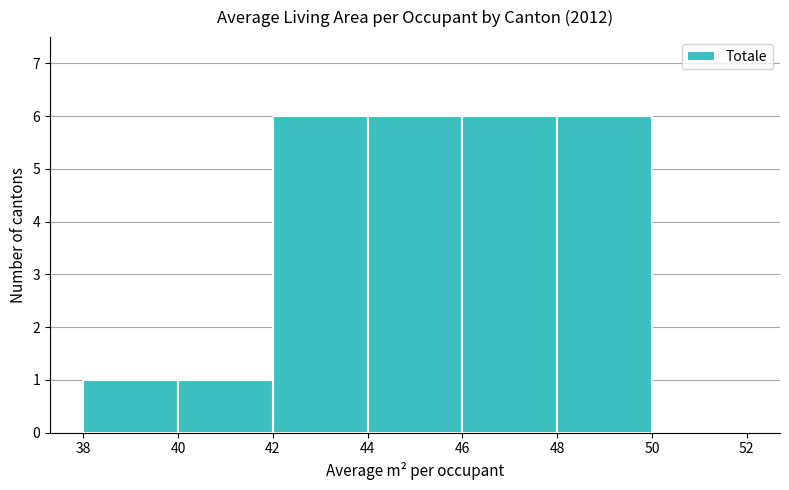

What is the height of the bar covering 42 to 44 on the x-axis? The values are not printed on the chart, so give them approximately, as read against the axis.

6